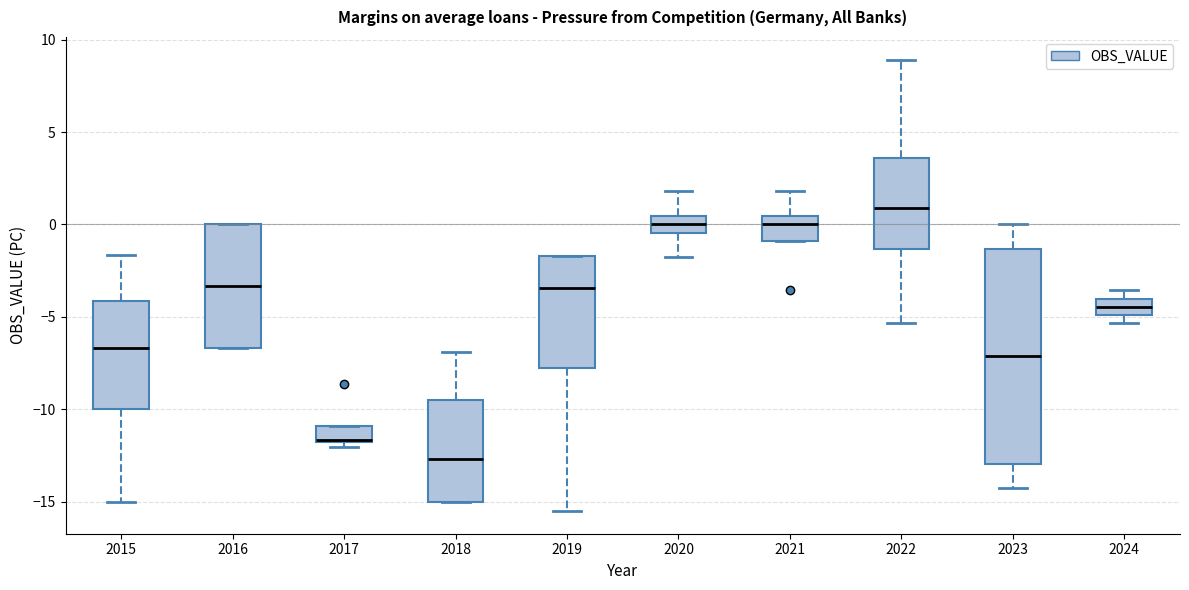

Reading left to right, read every box against the y-axis: the position of its median line, the range the box covers, and the ends of its whiskers. The values are not printed on the chart, so give them approximately, as read against the axis.

2015: median -6.5, box -10.0 to -4.0, whiskers -15.0 to -1.5
2016: median -3.5, box -6.5 to 0.0, whiskers -6.5 to 0.0
2017: median -11.5 (drawn on the box's lower edge), box -12.0 to -11.0, whiskers -12.0 (just below the box's lower edge) to -11.0
2018: median -12.5, box -15.0 to -9.5, whiskers -15.0 to -7.0
2019: median -3.5, box -8.0 to -1.5, whiskers -15.5 to -1.5
2020: median 0.0, box -0.5 to 0.5, whiskers -2.0 to 2.0
2021: median 0.0, box -1.0 to 0.5, whiskers -1.0 to 2.0
2022: median 1.0, box -1.5 to 3.5, whiskers -5.5 to 9.0
2023: median -7.0, box -13.0 to -1.5, whiskers -14.5 to 0.0
2024: median -4.5, box -5.0 to -4.0, whiskers -5.5 to -3.5